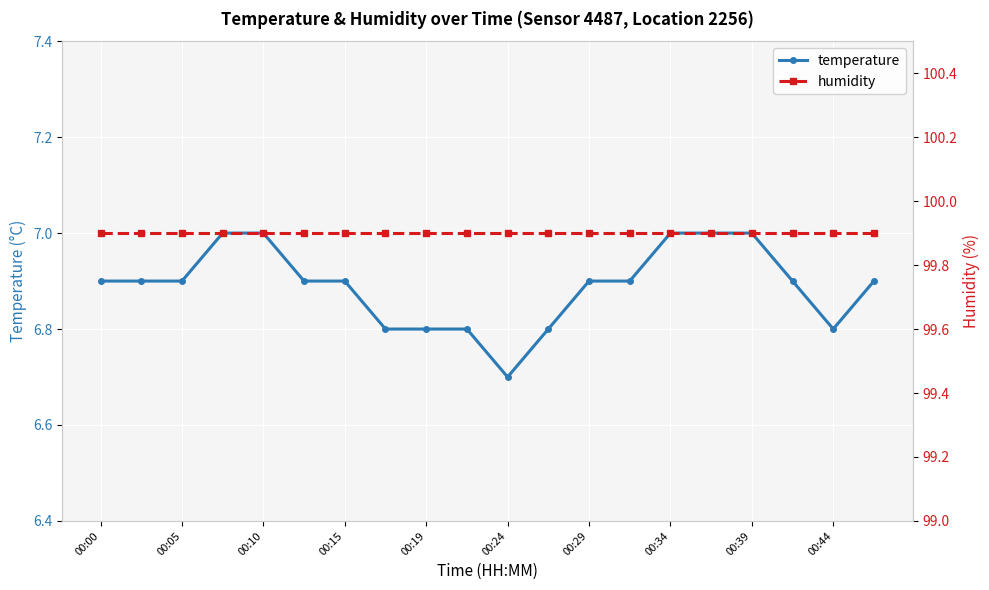

True or false: humidity and temperature cross at least once.

False